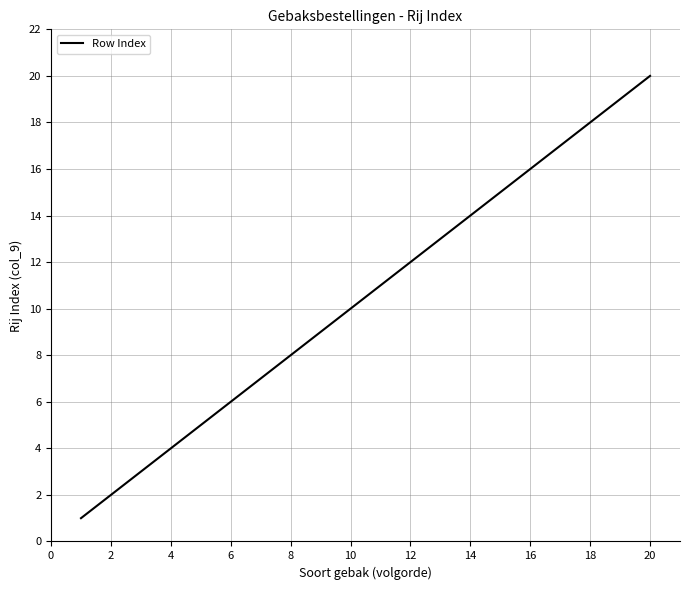

Reading left to right, list all the values displayed in this chart.

1	2	3	4	5	6	7	8	9	10	11	12	13	14	15	16	17	18	19	20